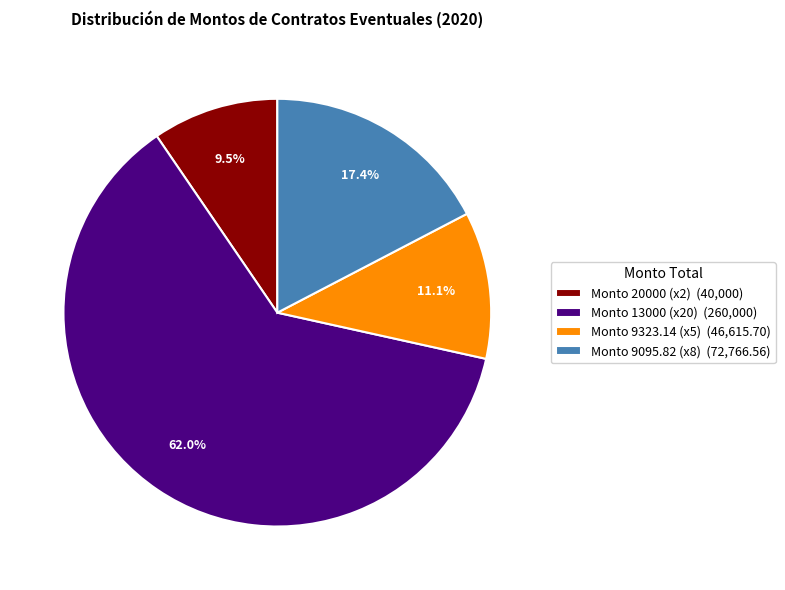

Approximately how many times larger is the value at Monto 9323.14 (x5) (46,615.70) compared to Monto 20000 (x2) (40,000)?

1.2